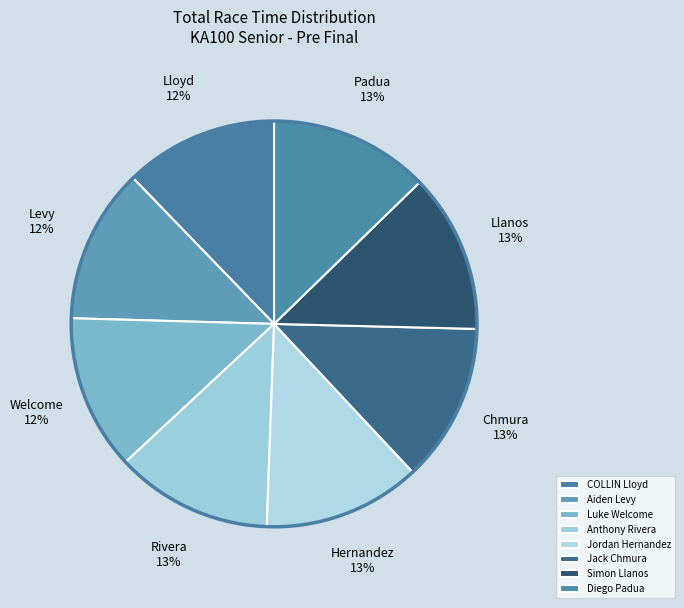

Is it true that Anthony Rivera is 11% of the pie?

False